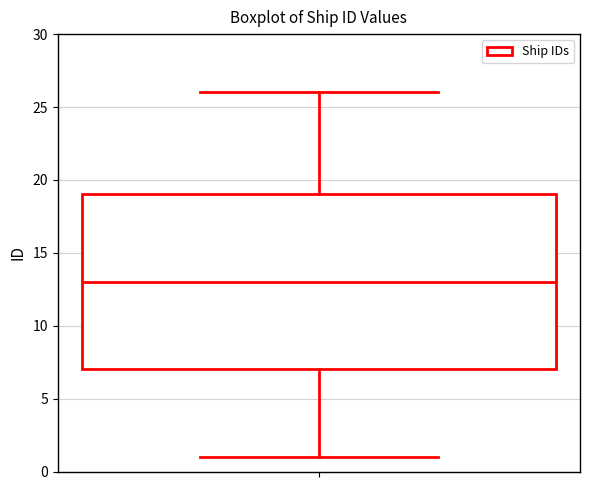

Where is the upper edge of the box on the y-axis? The values are not printed on the chart, so give them approximately, as read against the axis.

19